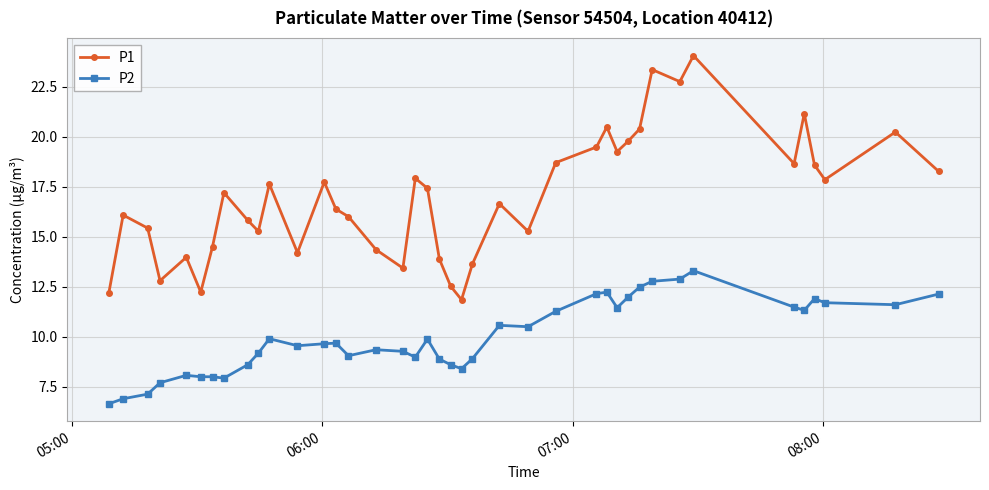

Does the chart display data point markers on the line(s)?

Yes